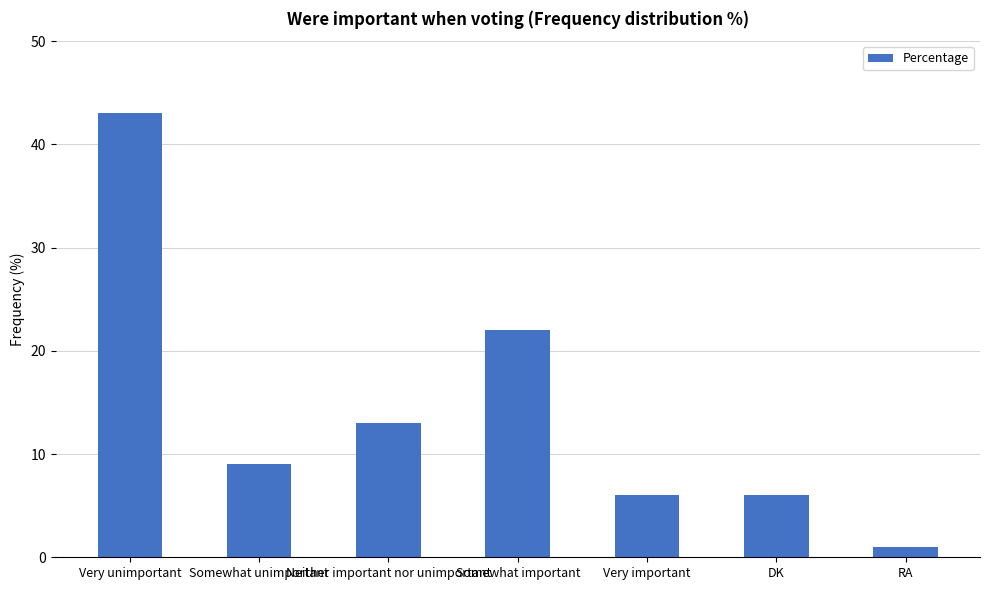

Where does the data first go above 9?

Very unimportant